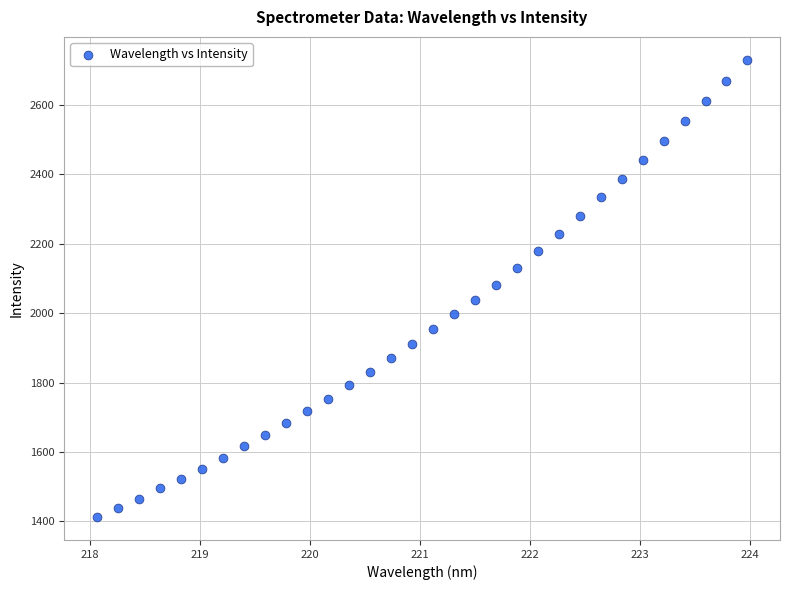

What is the range of Y values (max minus min)?

1316.9